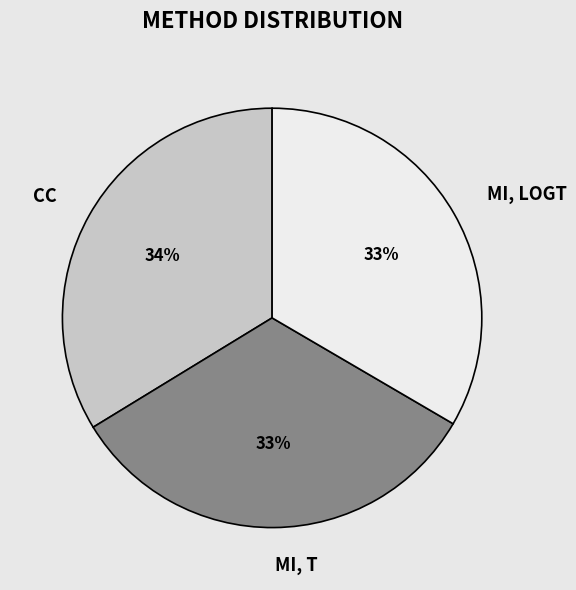

To the nearest percent, what portion does MI, LOGT represent?

33%